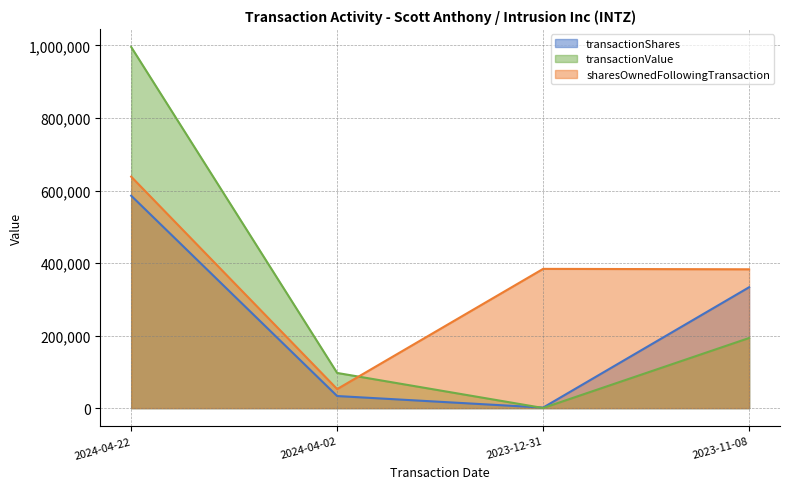

At which category does sharesOwnedFollowingTransaction reach its first local valley?

2024-04-02